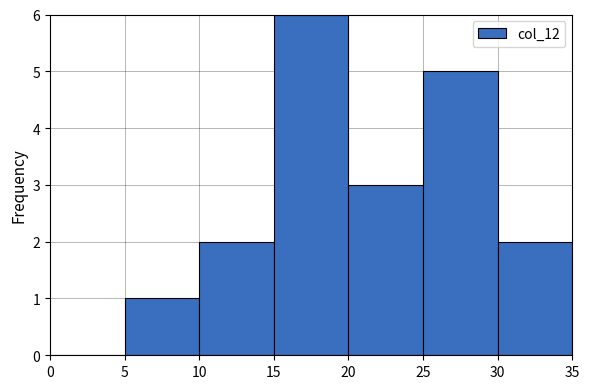

Reading left to right, transcribe this chart: for each bar, give the range it covers on the x-axis and its height. The values are not printed on the chart, so give them approximately, as read against the axis.

0 to 5: 0
5 to 10: 1
10 to 15: 2
15 to 20: 6
20 to 25: 3
25 to 30: 5
30 to 35: 2